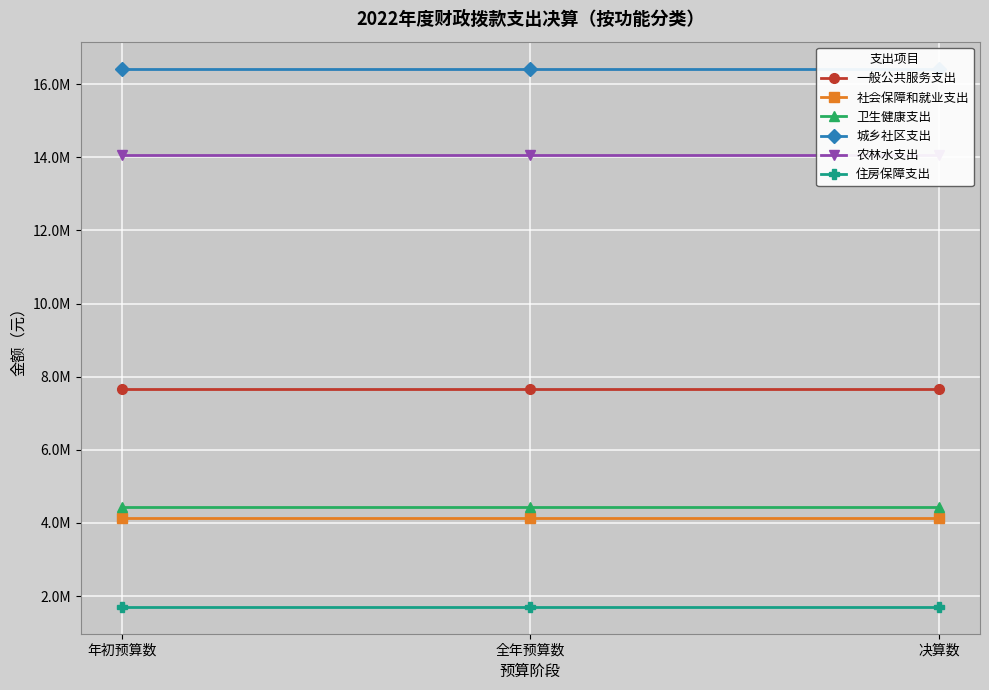

What is the spread (max minus min) of values at 决算数?

14721819.5